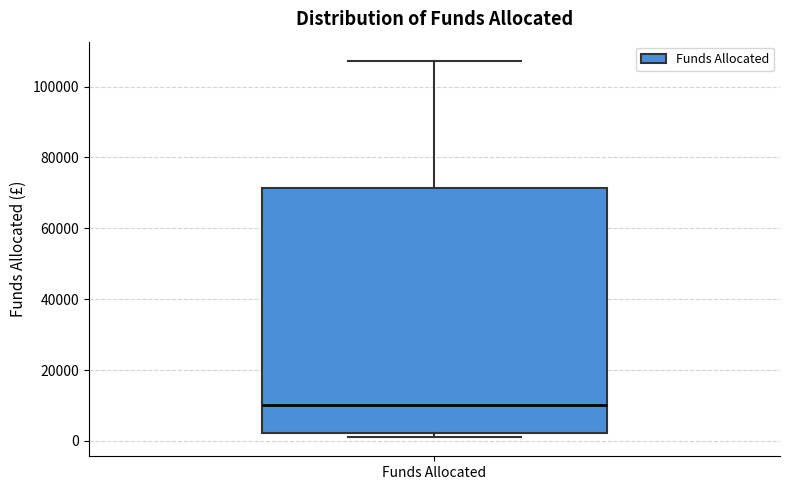

Transcribe this box plot: give where the median line is, the range the box spans, and where the two whiskers end, as read against the y-axis. The values are not printed on the chart, so give them approximately, as read against the axis.

median 10000, box 2000 to 72000, whiskers 0 to 108000